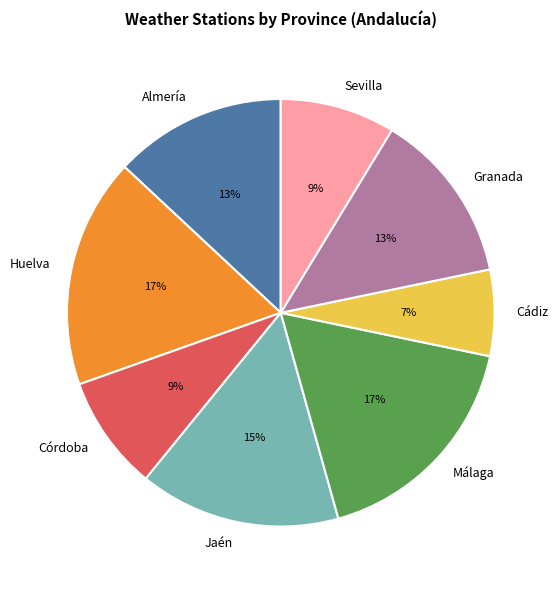

What percentage is the Almería slice, to the nearest percent?

13%